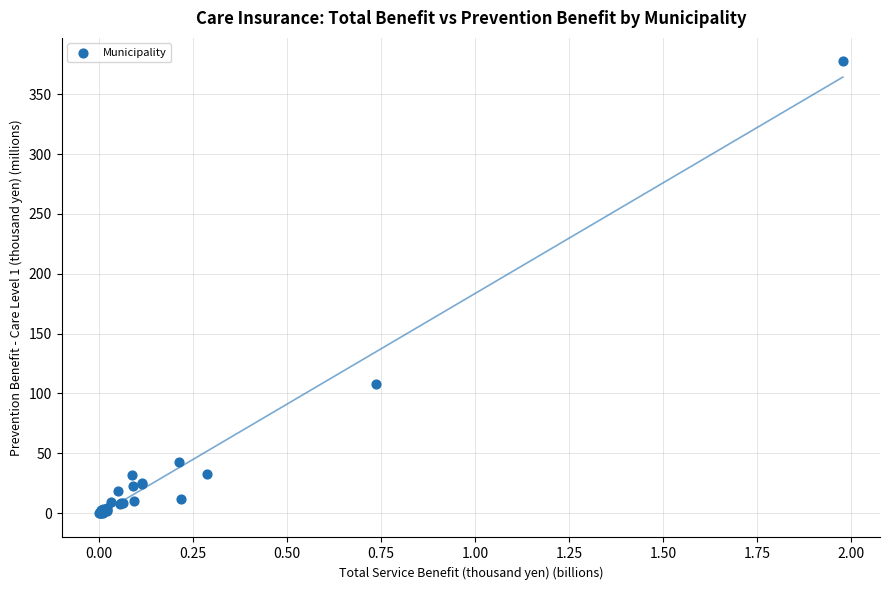

What Y value in the scatter plot is closest to 189?

107.9